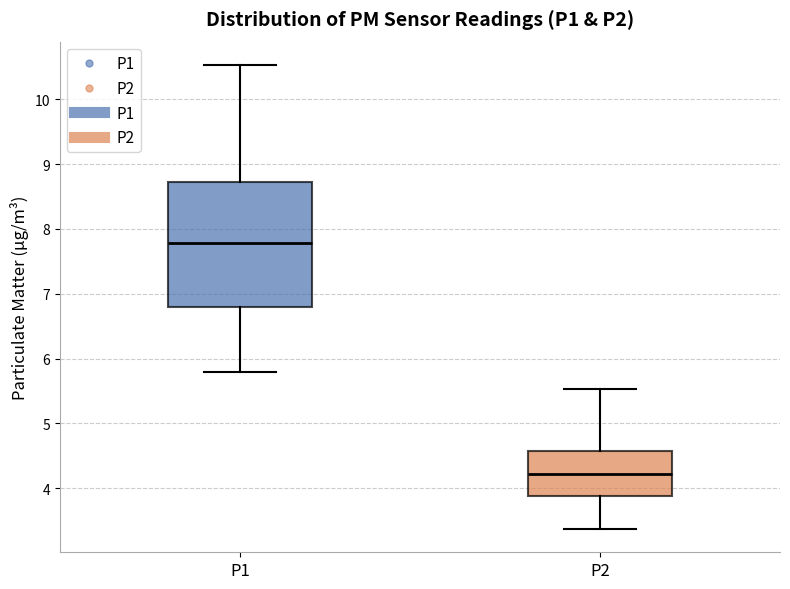

Comparing the boxes themselves (not the whiskers), which one is the tallest?

P1